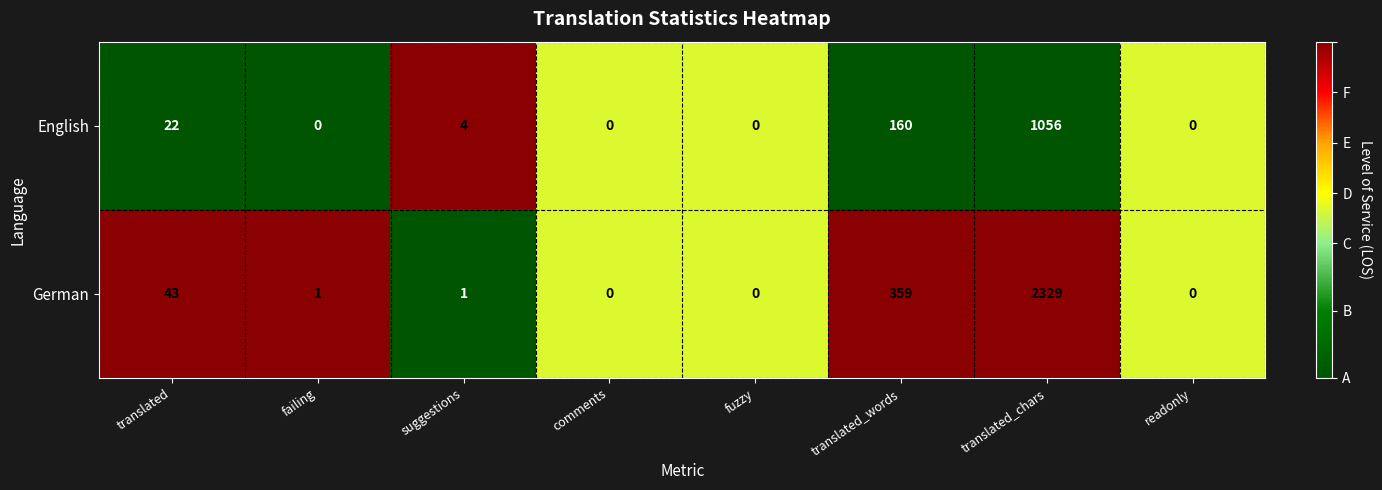

Where is German nearest to the value 1164?

translated_words